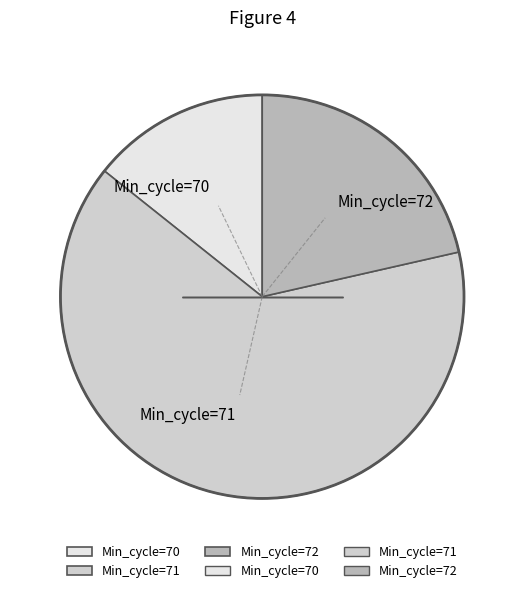

How many slices are in this pie chart?

3